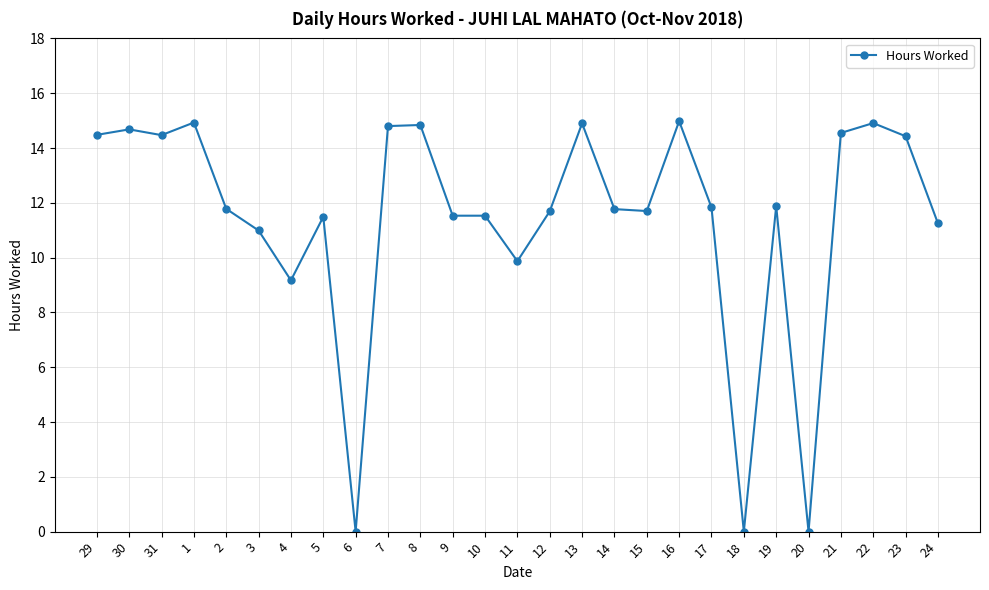

Is it true that the value at 5 is 11.5?

True